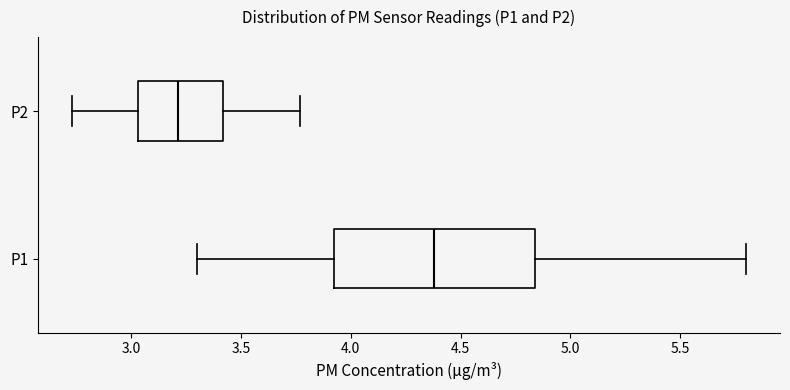

Reading bottom to top, read every box against the x-axis: the position of its median line, the range the box covers, and the ends of its whiskers. The values are not printed on the chart, so give them approximately, as read against the axis.

P1: median 4.40, box 3.90 to 4.85, whiskers 3.30 to 5.80
P2: median 3.20, box 3.05 to 3.40, whiskers 2.75 to 3.75